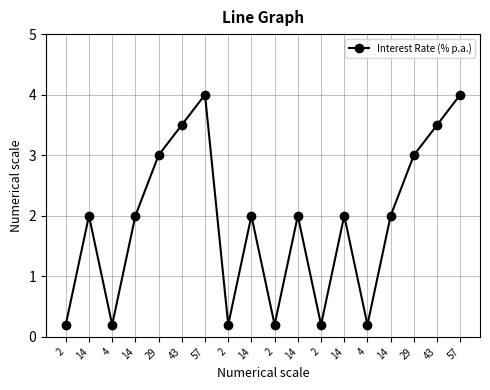

Approximately how many times larger is the value at 2 compared to 14?

0.1